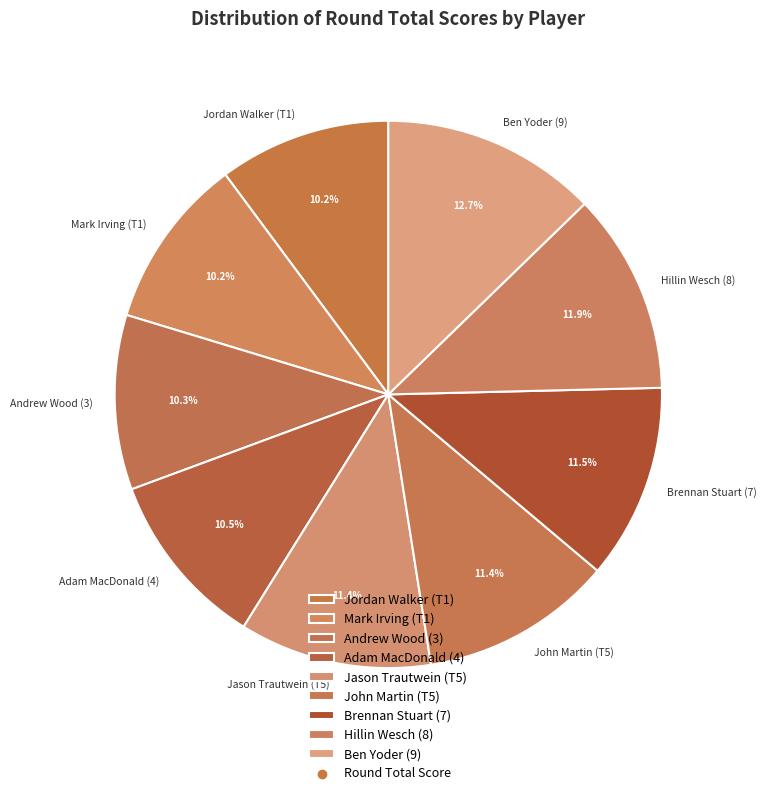

Does Andrew Wood (3) represent more than half of the total?

No